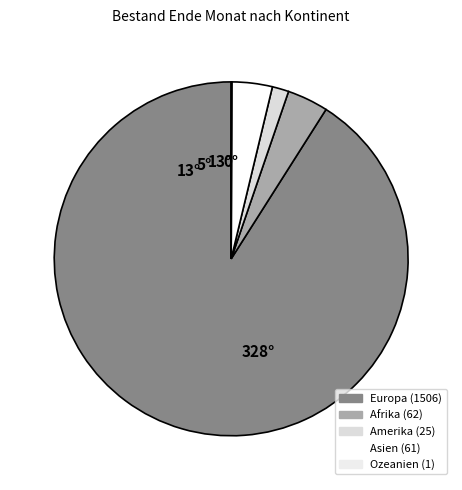

Is the sum of Amerika and Ozeanien greater than half?

No